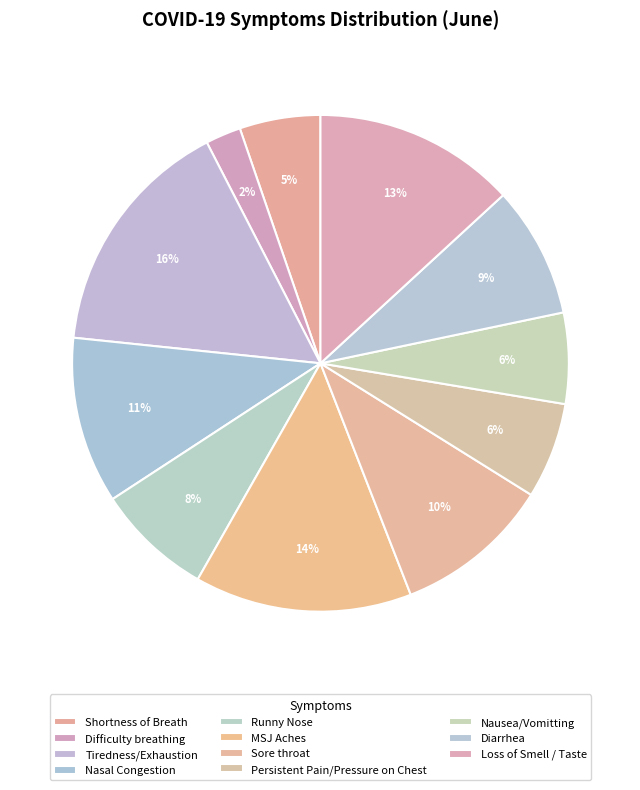

Is Nasal Congestion the majority of the pie?

No